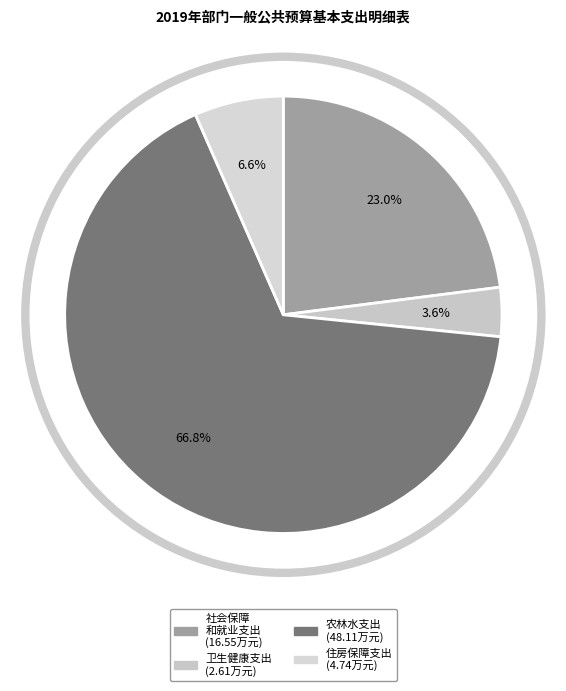

To the nearest percent, what is the average slice percentage?

25%